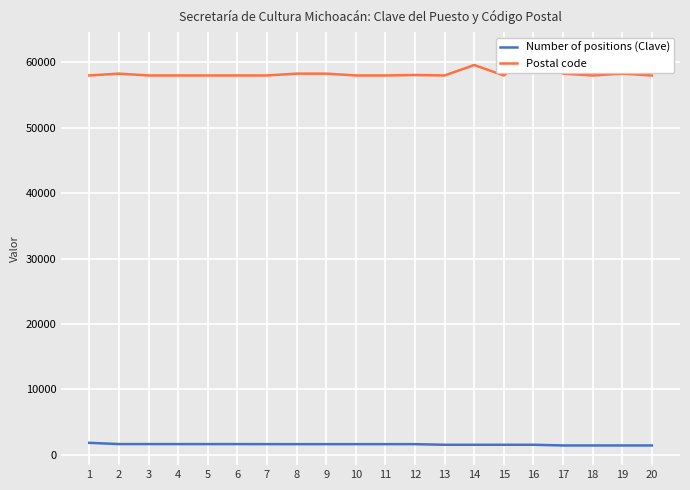

Is it true that Postal code equals 104017 at 3?

False